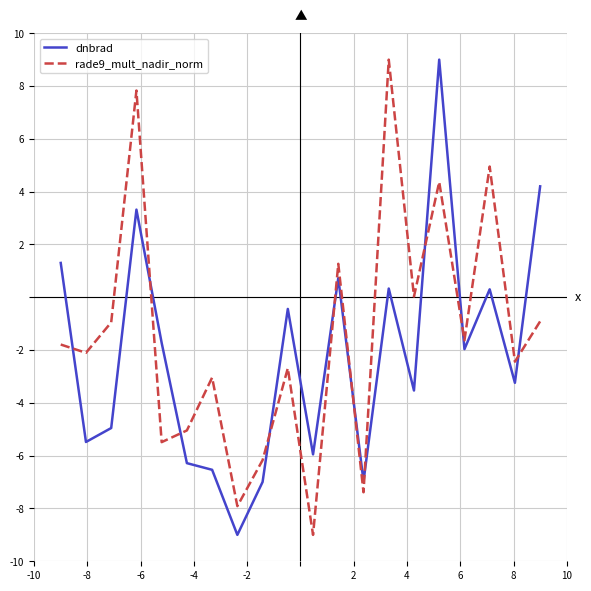

After their last crossing, which series has the higher values: dnbrad or rade9_mult_nadir_norm?

dnbrad